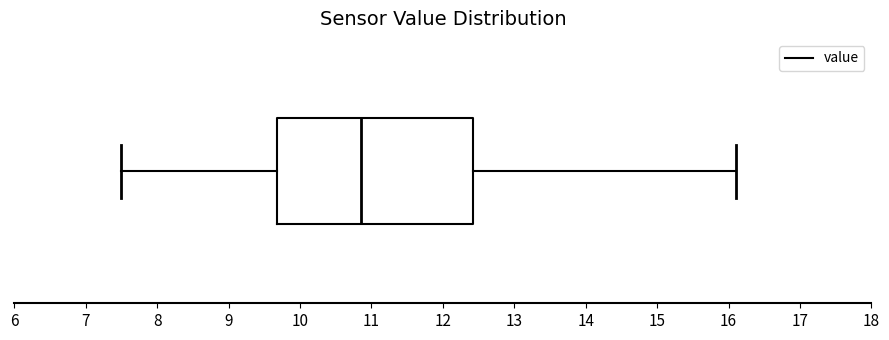

Transcribe this box plot: give where the median line is, the range the box spans, and where the two whiskers end, as read against the x-axis. The values are not printed on the chart, so give them approximately, as read against the axis.

median 10.9, box 9.7 to 12.4, whiskers 7.5 to 16.1